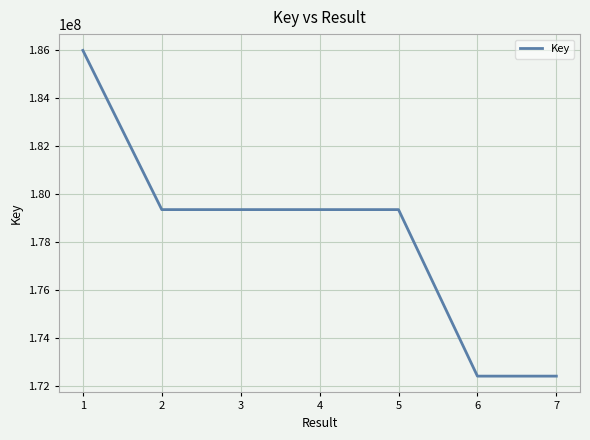

What is the sum of all values?

1248240495